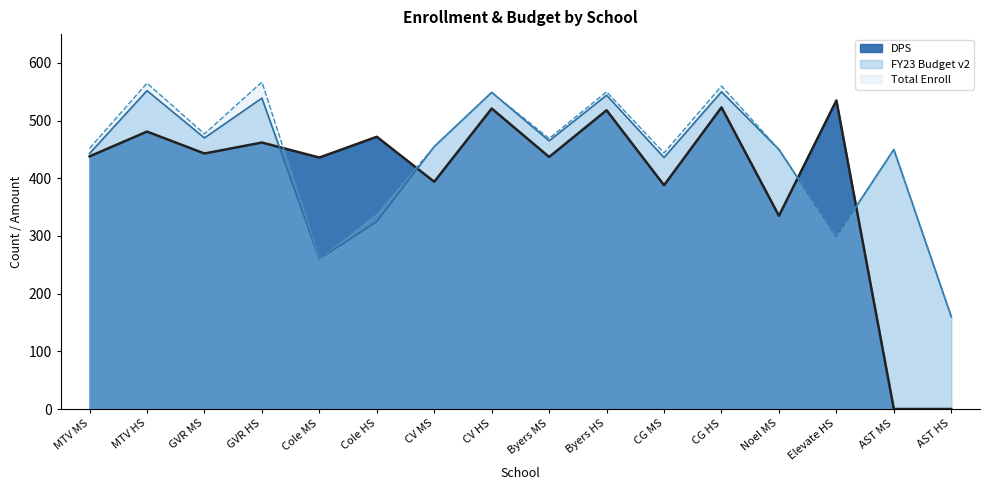

The Total Enroll series shows 346 at Byers HS. True or false?

False